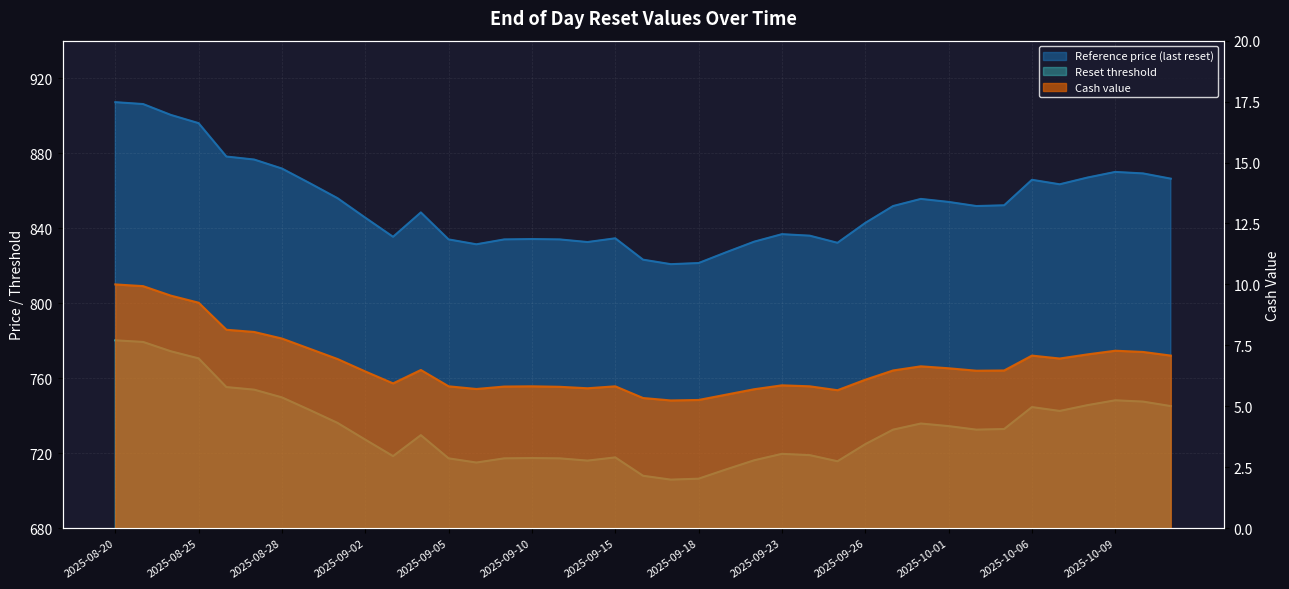

What is the sum of all Reference price (last reset) values?

33261.0